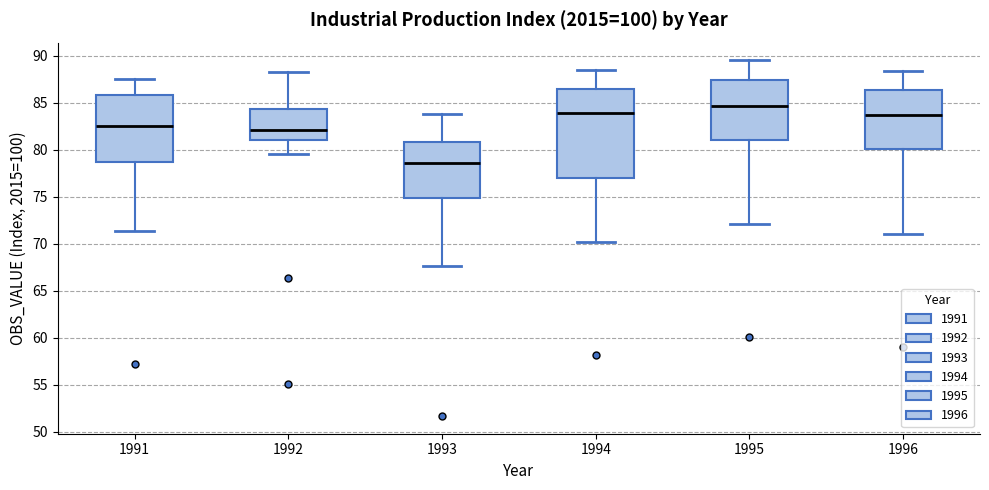

Where does the lower whisker of the box at x = 1995 end on the y-axis? The values are not printed on the chart, so give them approximately, as read against the axis.

72.0